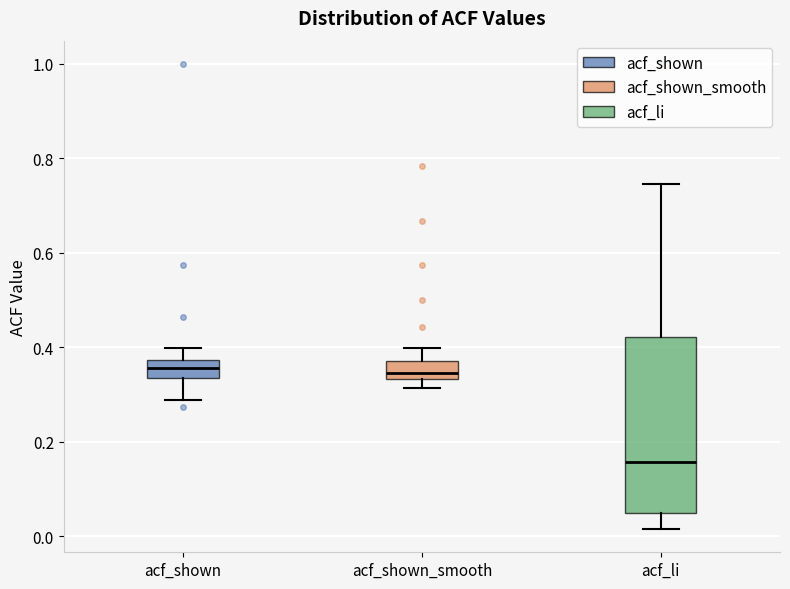

Reading left to right, transcribe this box plot: for each box, give where its median line is, the range the box spans, and where its two whiskers end, as read against the y-axis. The values are not printed on the chart, so give them approximately, as read against the axis.

acf_shown: median 0.36, box 0.34 to 0.38, whiskers 0.28 to 0.40
acf_shown_smooth: median 0.34 (just above the box's lower edge), box 0.34 to 0.38, whiskers 0.32 to 0.40
acf_li: median 0.16, box 0.04 to 0.42, whiskers 0.02 to 0.74